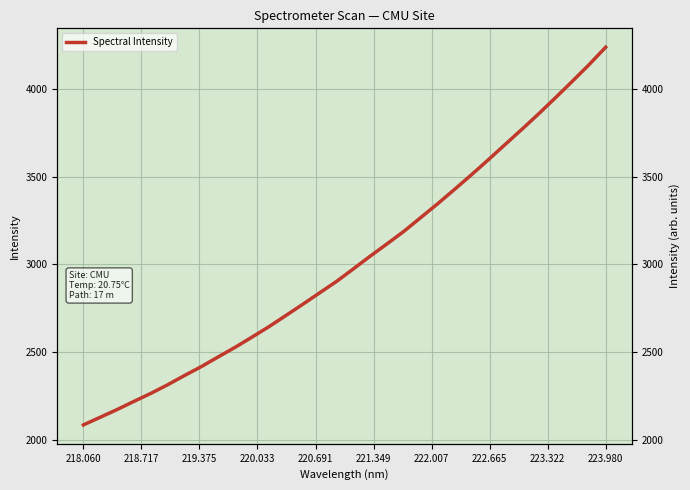

How many lines are shown in the chart?

1